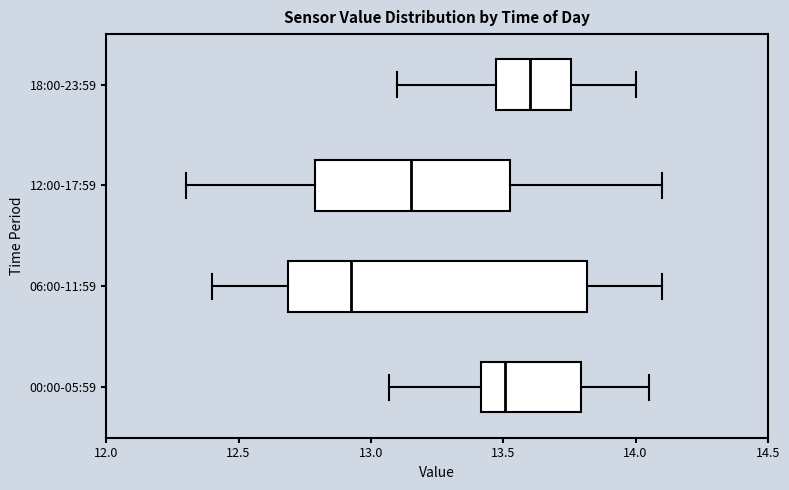

Which box has the furthest to the left median line?

06:00-11:59